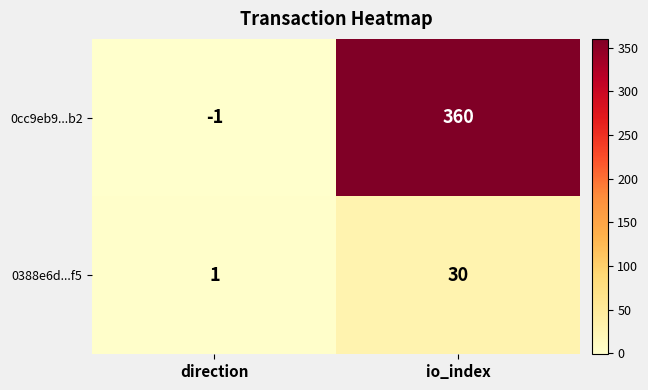

At which label is 0388e6d...f5 closest to 15?

direction